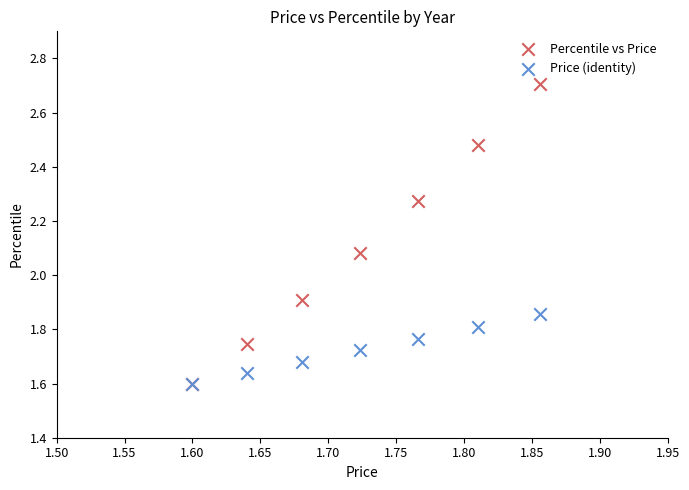

What are all the series names shown in the legend?

Percentile vs Price, Price (identity)